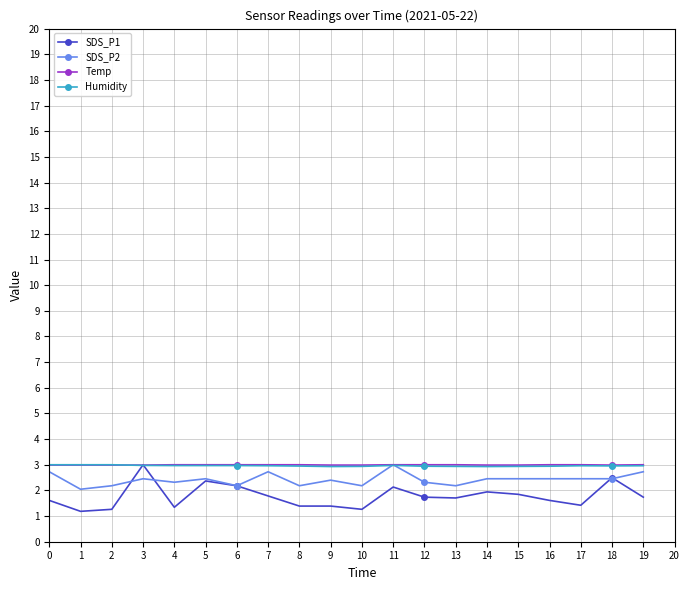

Which series has the widest spread of values?

SDS_P1